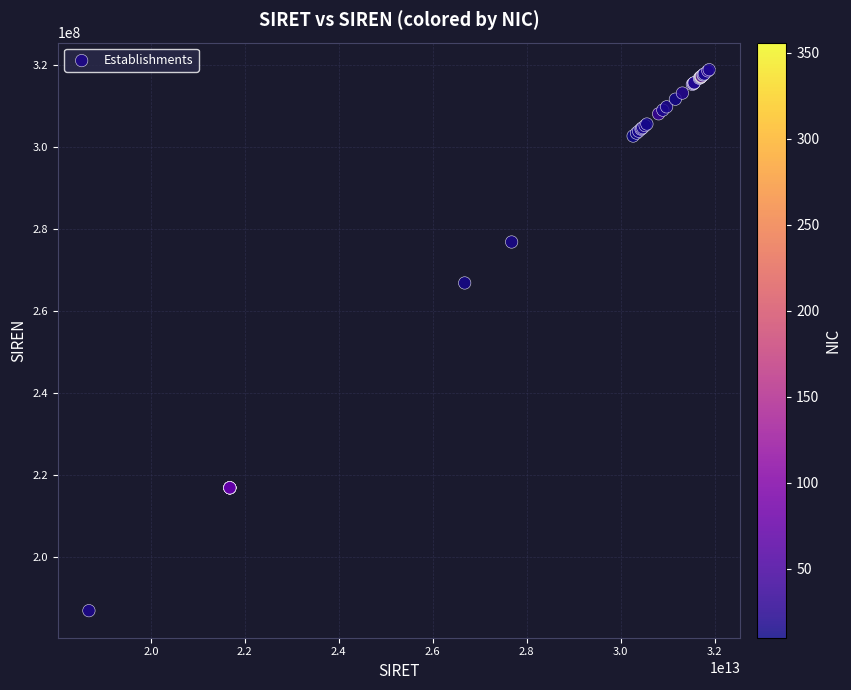

What Y value in the scatter plot is closest to 252836981?

266801406